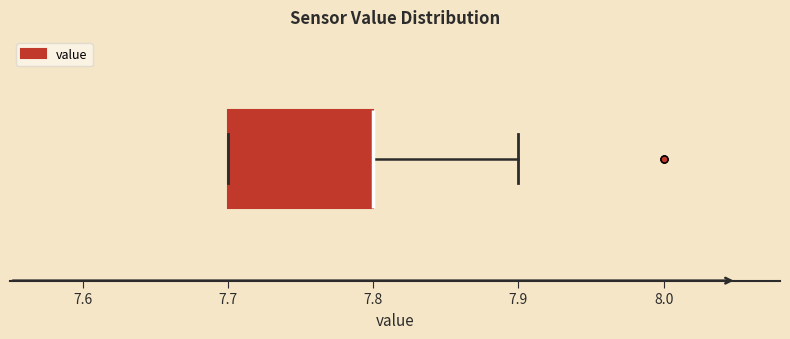

Transcribe this box plot: give where the median line is, the range the box spans, and where the two whiskers end, as read against the x-axis. The values are not printed on the chart, so give them approximately, as read against the axis.

median 7.8 (drawn on the box's right edge), box 7.7 to 7.8, whiskers 7.7 to 7.9